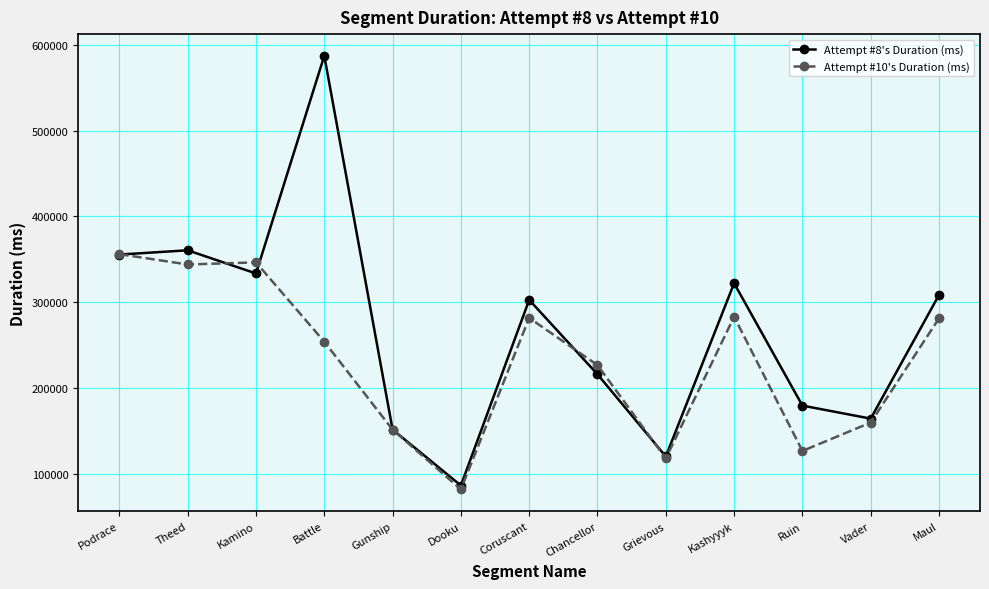

What are all the series names shown in the legend?

Attempt #8's Duration (ms), Attempt #10's Duration (ms)